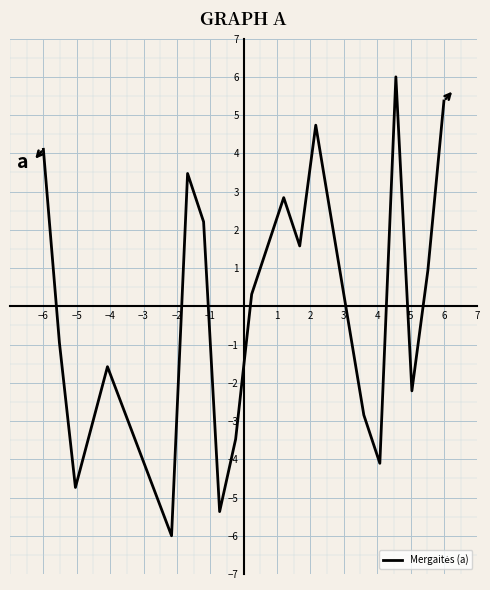

True or false: there are more than 2 points higher than both neighbors.

True